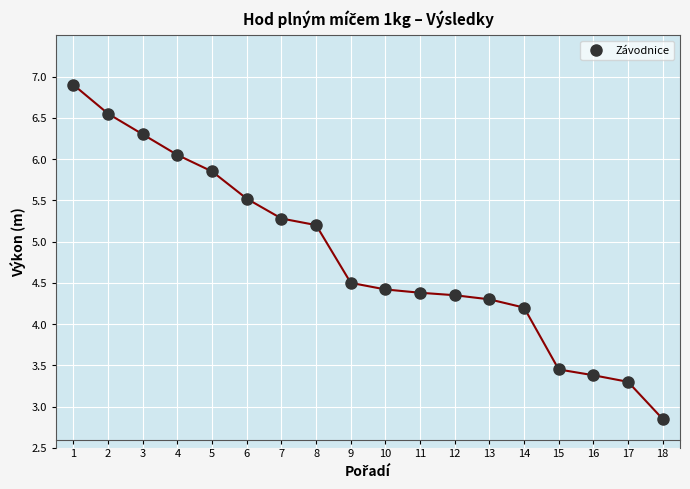

What Y value in the scatter plot is closest to 4?

4.2